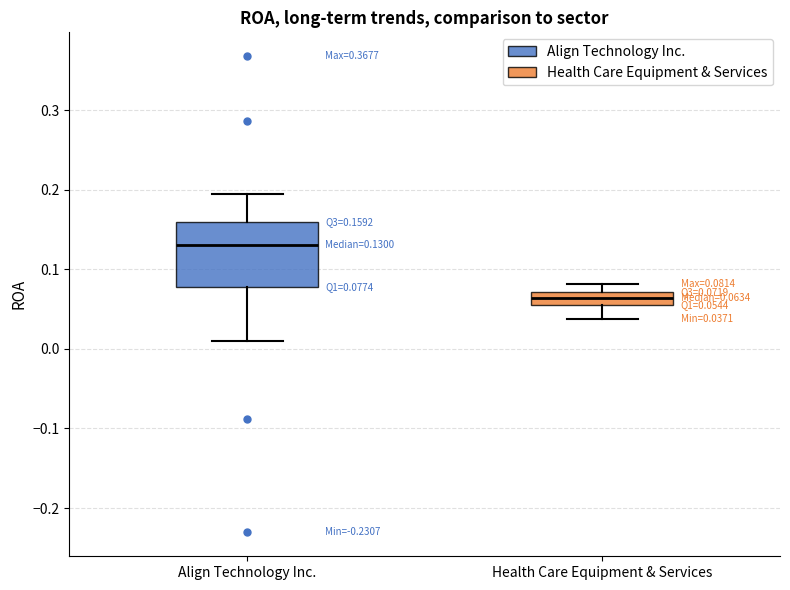

Which box is the tallest, from its lower edge to its upper edge?

Align Technology Inc.